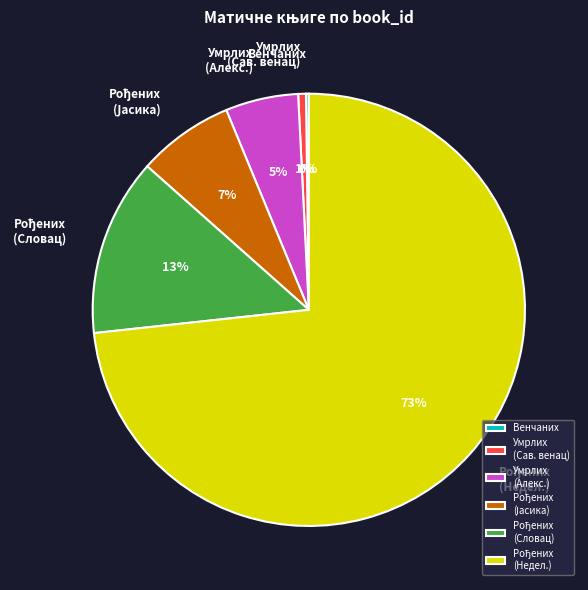

To the nearest percent, what is the average slice percentage?

17%